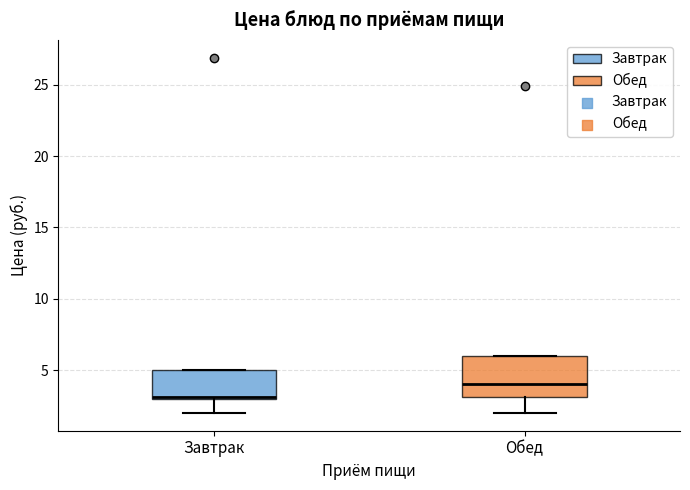

Reading left to right, read every box against the y-axis: the position of its median line, the range the box covers, and the ends of its whiskers. The values are not printed on the chart, so give them approximately, as read against the axis.

Завтрак: median 3 (drawn on the box's lower edge), box 3 to 5, whiskers 2 to 5
Обед: median 4, box 3 to 6, whiskers 2 to 6